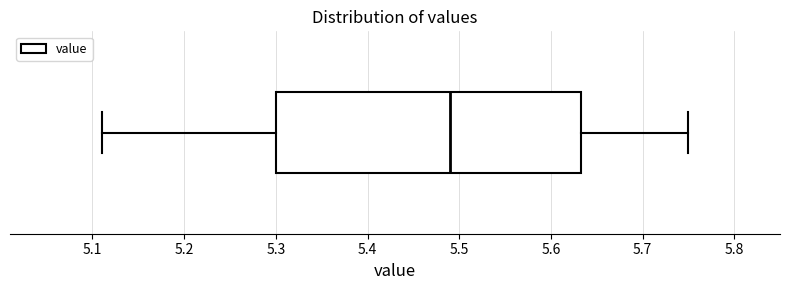

Where is the right edge of the box on the x-axis? The values are not printed on the chart, so give them approximately, as read against the axis.

5.63